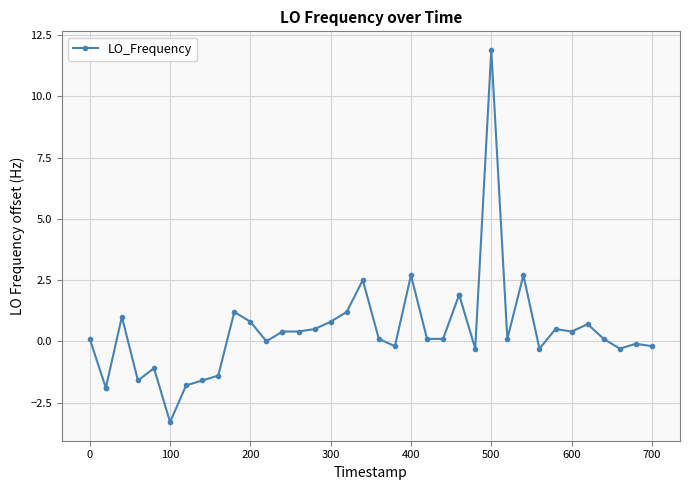

Does the chart have visible grid lines?

Yes